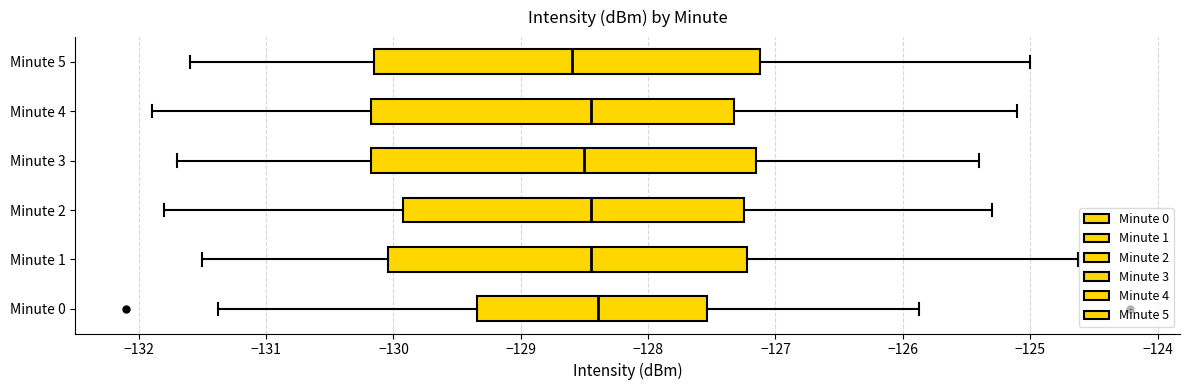

Where is the left edge of the box for Minute 4 on the x-axis? The values are not printed on the chart, so give them approximately, as read against the axis.

-130.2